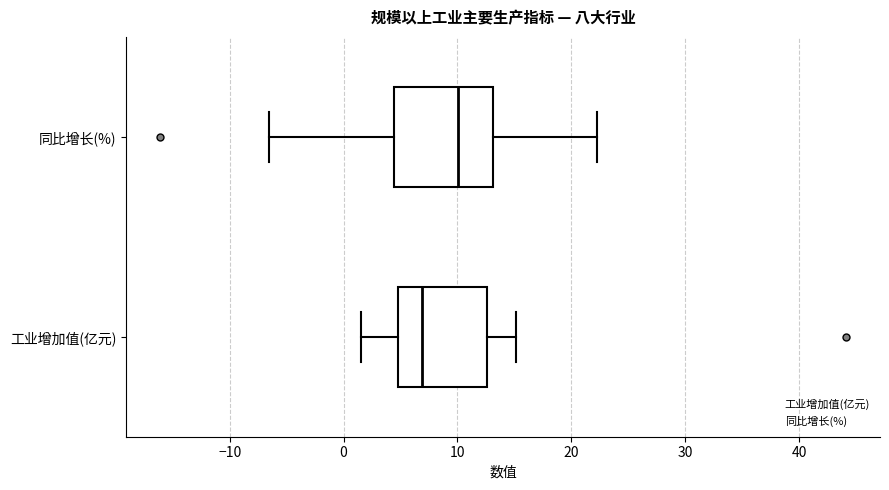

Where is the left edge of the box for 同比增长(%) on the x-axis? The values are not printed on the chart, so give them approximately, as read against the axis.

4